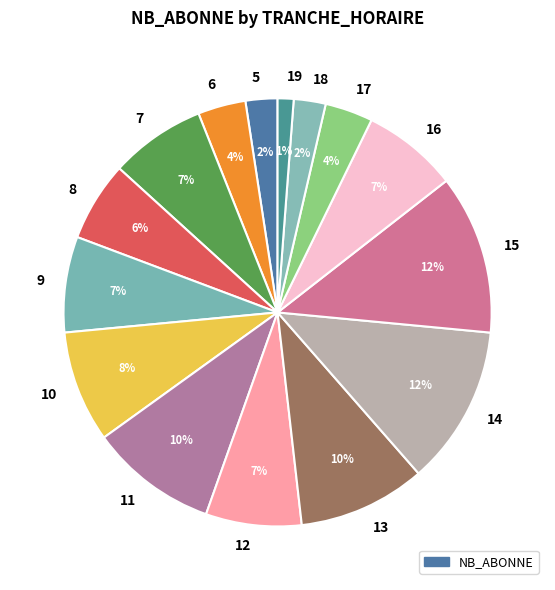

True or false: 11 accounts for 10% of the total.

True